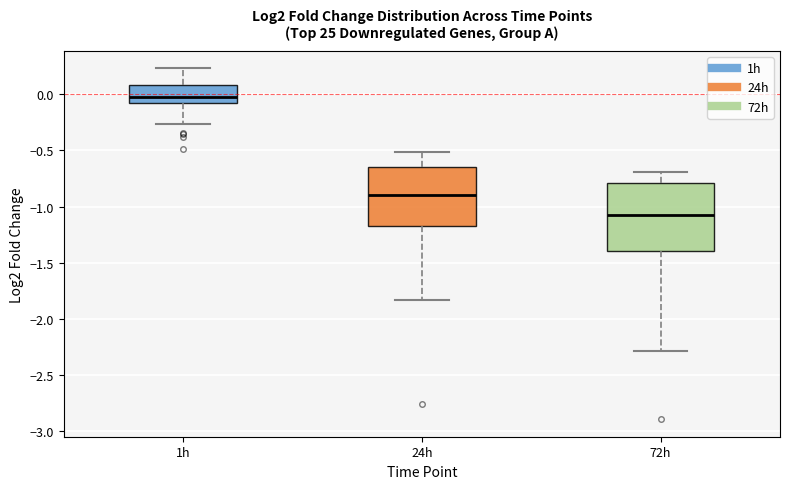

Which box's median line is the lowest?

72h